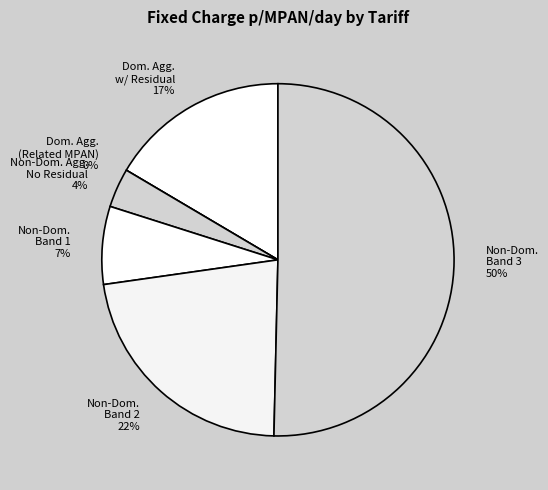

What percentage is NOT represented by Non-Domestic Aggregated No Residual?

96.4%